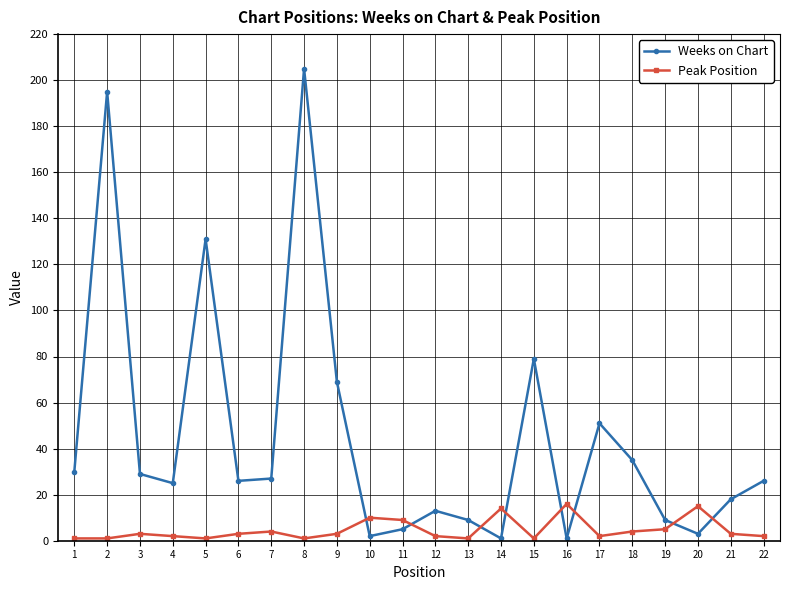

What is the greatest value displayed?

205